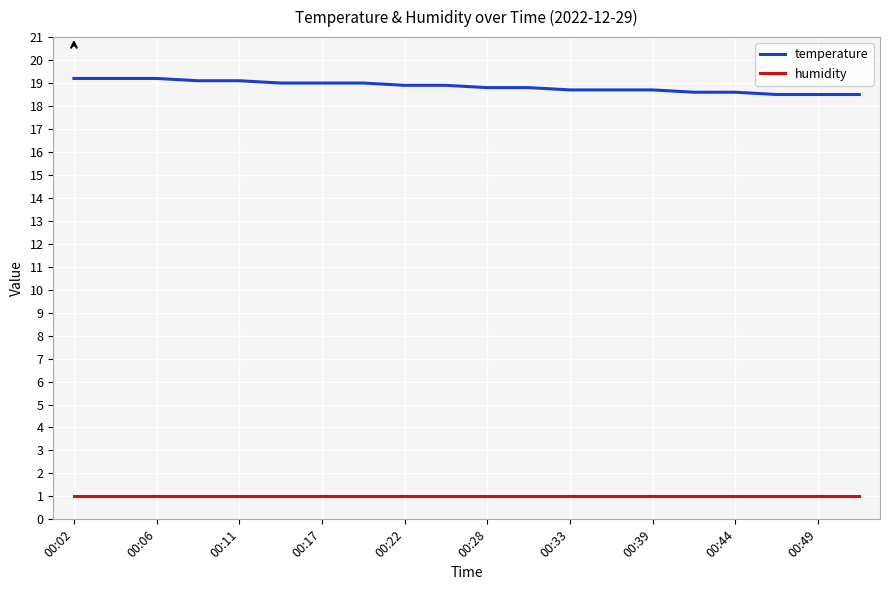

Rank the series by their maximum value, from lowest to highest.

humidity, temperature